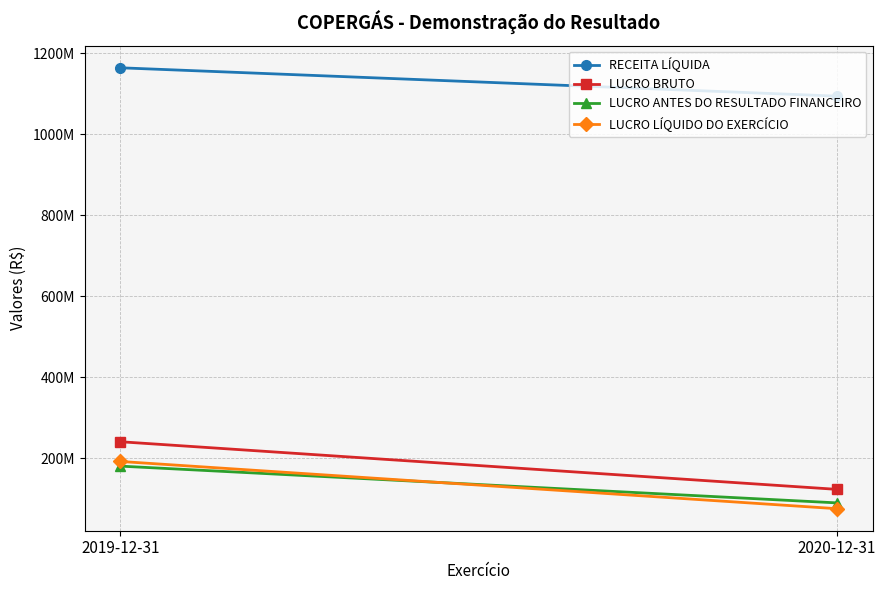

Rank the categories by RECEITA LÍQUIDA value from lowest to highest.

2020-12-31, 2019-12-31